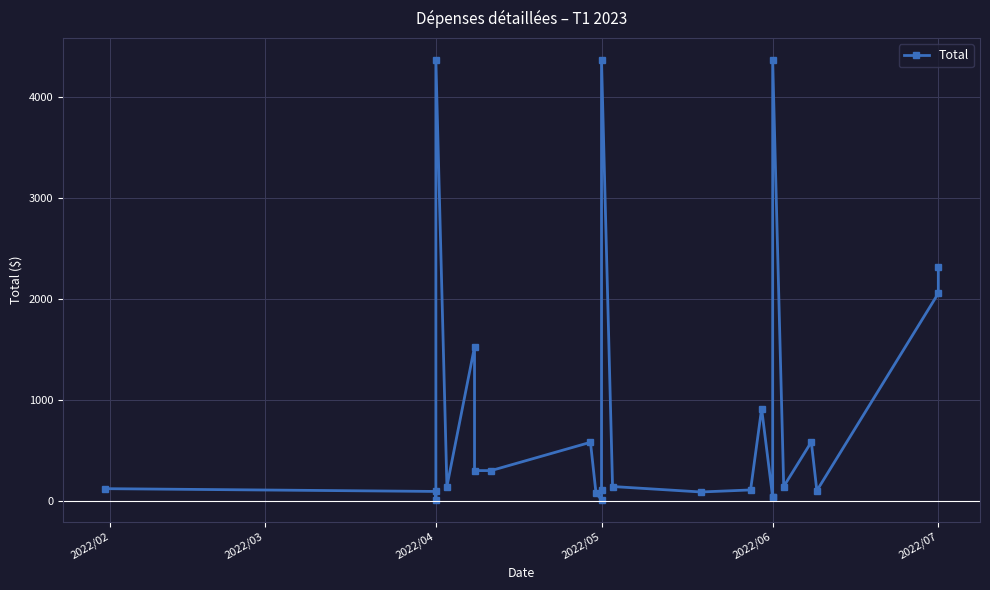

What is the minimum value shown in the chart?

8.0